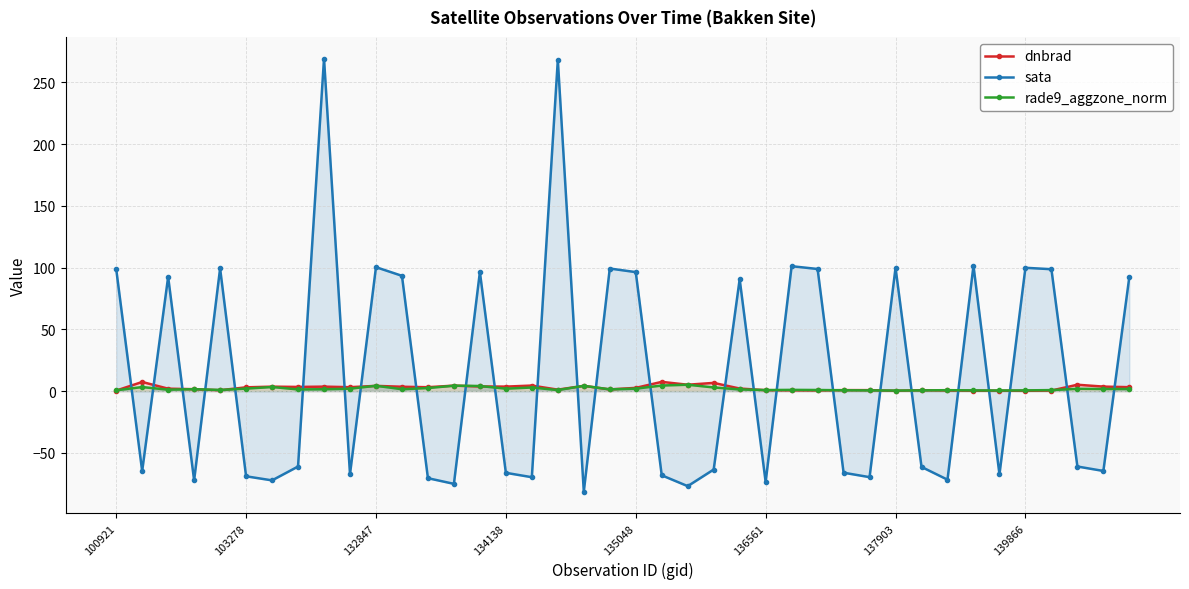

Reading left to right, list all the values displayed in this chart.

dnbrad: 0.4	7.4	2.0	1.5	0.7	3.1	3.6	3.4	3.6	3.2	4.2	3.5	3.1	4.4	3.8	3.6	4.5	1.2	4.3	1.4	2.6	7.5	5.2	6.6	2.1	0.7	0.6	0.5	0.8	0.8	0.3	0.7	0.5	0.3	0.4	0.2	0.4	5.1	3.6	3.2
sata: 98.9	-64.8	92.5	-72.2	99.3	-69.0	-72.3	-61.1	269.2	-67.3	100.3	93.3	-70.5	-75.1	96.4	-66.2	-69.7	268.1	-81.3	99.2	96.3	-68.2	-76.9	-63.5	90.6	-73.6	101.1	98.9	-66.1	-69.7	99.8	-61.4	-71.7	101.5	-67.4	99.8	98.7	-61.0	-64.6	92.5
rade9_aggzone_norm: 0.6	3.3	1.2	1.5	0.9	2.0	3.3	1.3	1.5	1.9	4.3	1.5	2.5	4.4	4.1	1.9	2.9	0.8	4.3	1.4	2.0	4.5	5.2	3.0	1.4	0.8	1.0	0.9	0.7	0.6	0.4	0.6	0.8	0.6	0.5	0.6	0.8	1.9	1.7	1.7